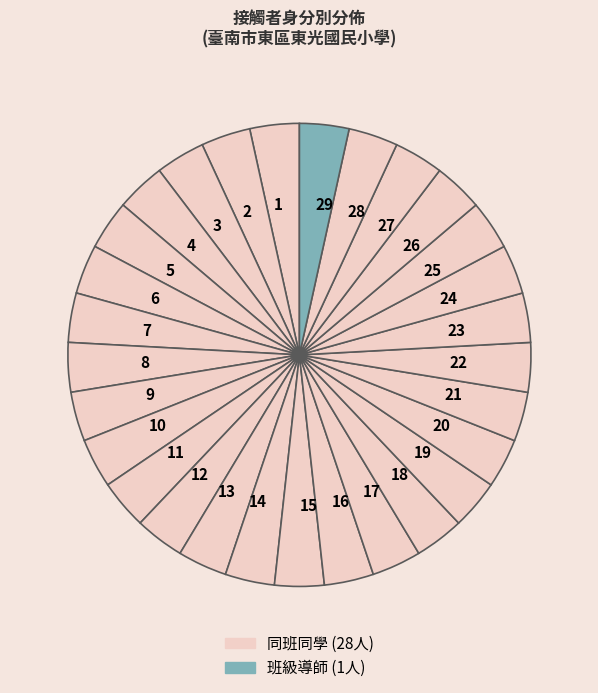

The 13 slice represents 10% of the pie. True or false?

False